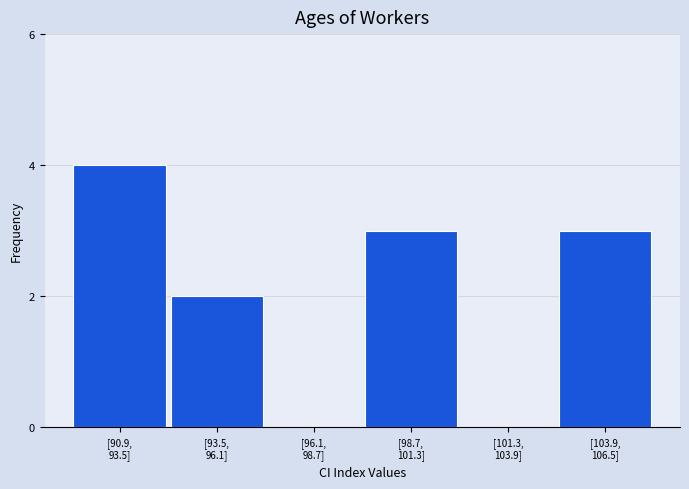

What is the sum of all values?

12